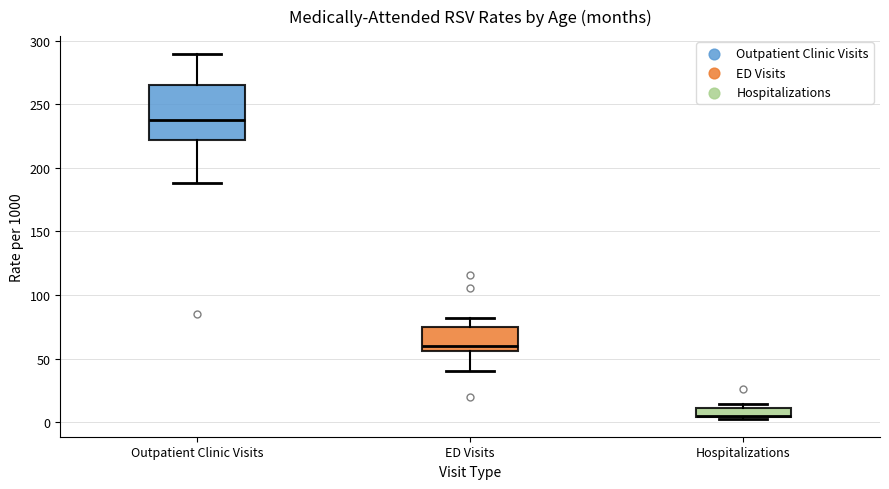

Where does the median line of the box for ED Visits sit on the y-axis? The values are not printed on the chart, so give them approximately, as read against the axis.

60